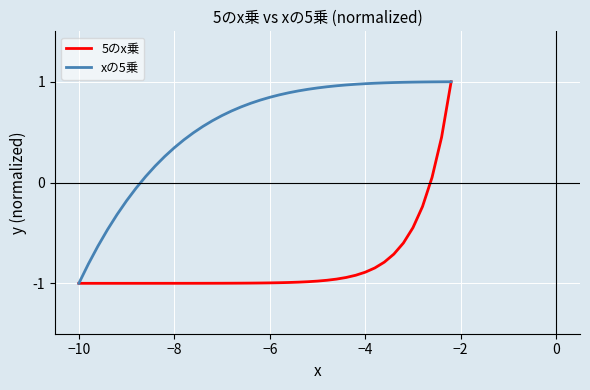

Rank the series by their average value, from lowest to highest.

5のx乗, xの5乗